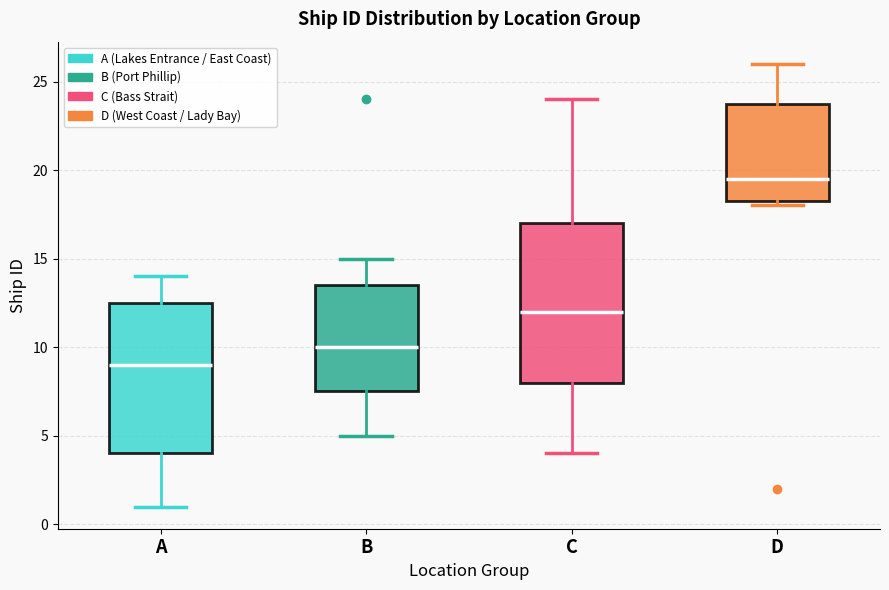

Reading left to right, transcribe this box plot: for each box, give where its median line is, the range the box spans, and where its two whiskers end, as read against the y-axis. The values are not printed on the chart, so give them approximately, as read against the axis.

A: median 9.0, box 4.0 to 12.5, whiskers 1.0 to 14.0
B: median 10.0, box 7.5 to 13.5, whiskers 5.0 to 15.0
C: median 12.0, box 8.0 to 17.0, whiskers 4.0 to 24.0
D: median 19.5, box 18.5 to 24.0, whiskers 18.0 to 26.0